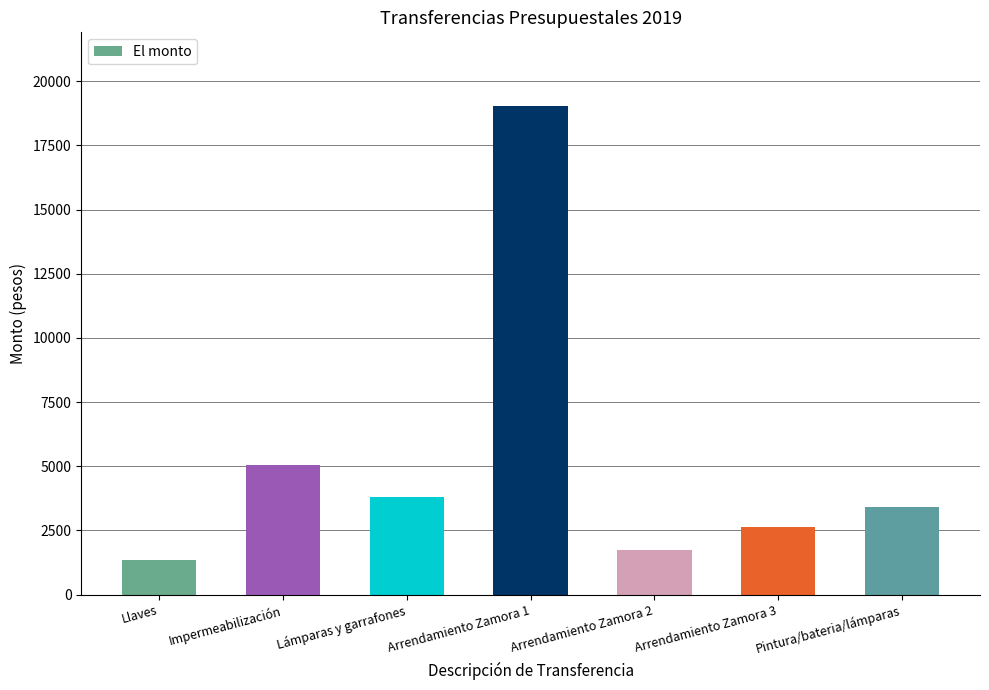

What position from the left is Pintura/bateria/lámparas?

7